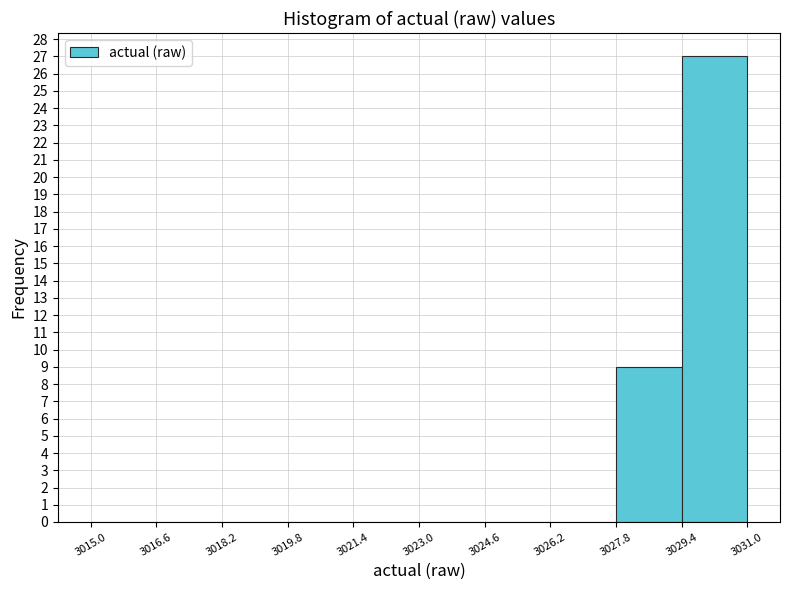

Reading left to right, list every bar in this chart as the range it spans on the x-axis followed by its height. The values are not printed on the chart, so give them approximately, as read against the axis.

3015.0 to 3016.6: 0
3016.6 to 3018.2: 0
3018.2 to 3019.8: 0
3019.8 to 3021.4: 0
3021.4 to 3023.0: 0
3023.0 to 3024.6: 0
3024.6 to 3026.2: 0
3026.2 to 3027.8: 0
3027.8 to 3029.4: 9
3029.4 to 3031.0: 27